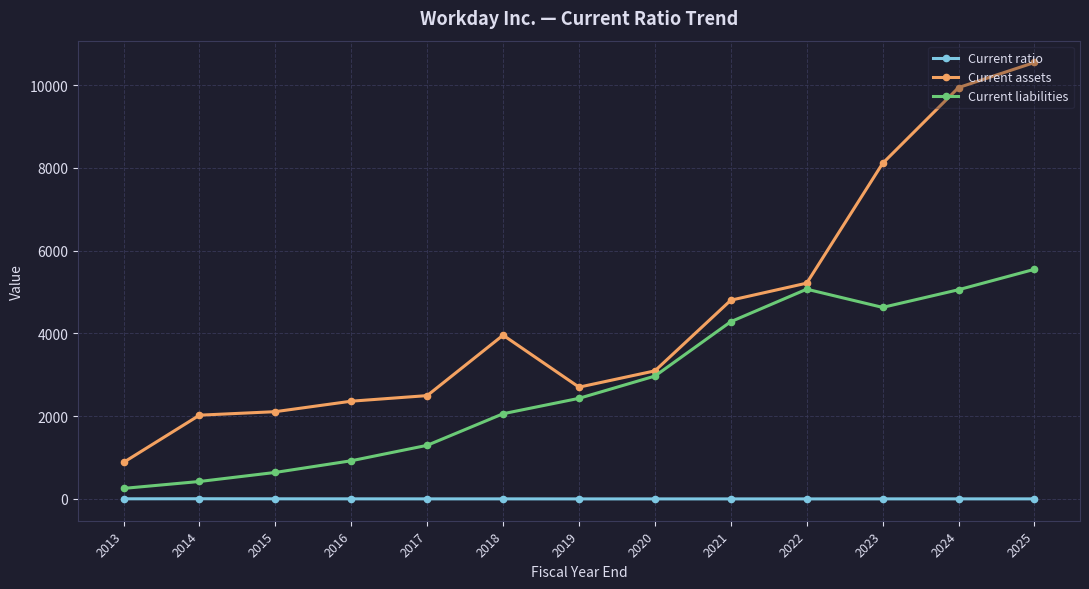

Rank the series at 2023 from highest to lowest value.

Current assets, Current liabilities, Current ratio